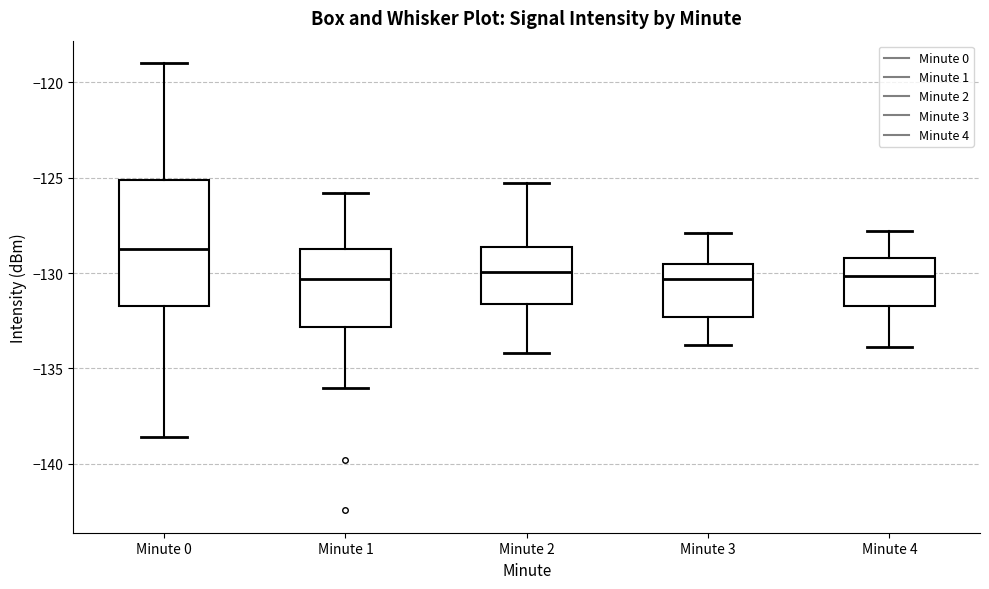

Which box's median line is the highest?

Minute 0